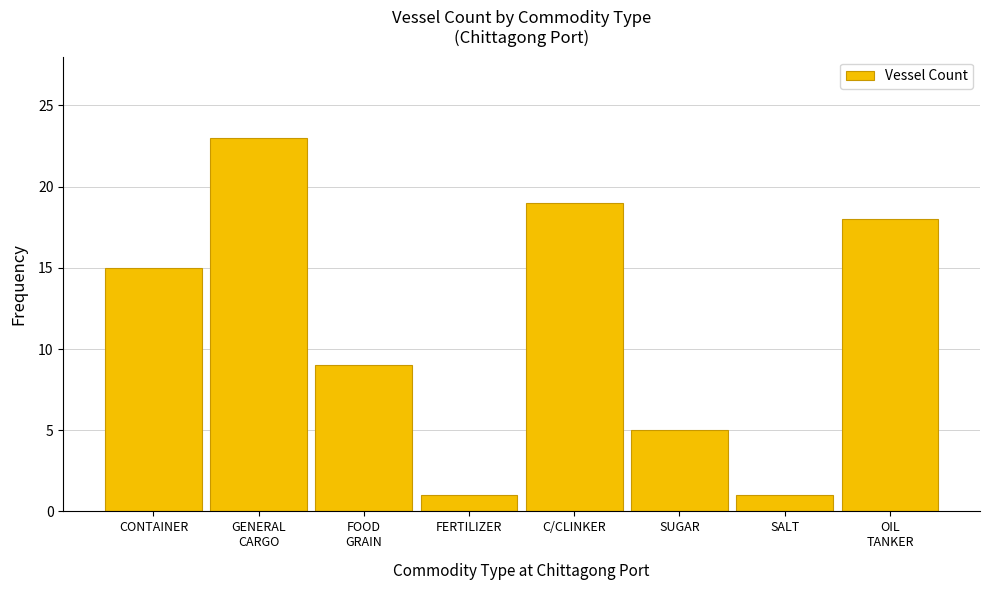

Reading left to right, what are all the values shown in this chart?

15	23	9	1	19	5	1	18